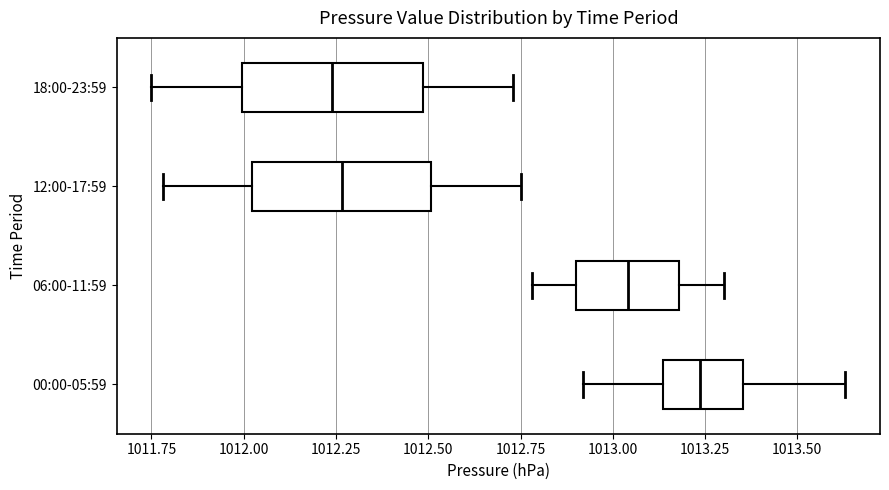

Which box has the furthest to the right median line?

00:00-05:59